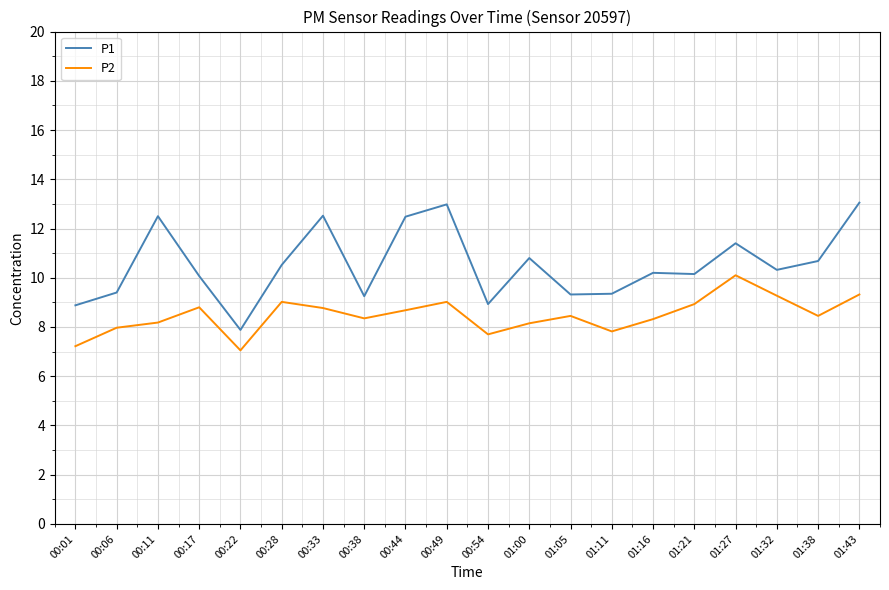

How many interior local peaks does the P2 series have?

5